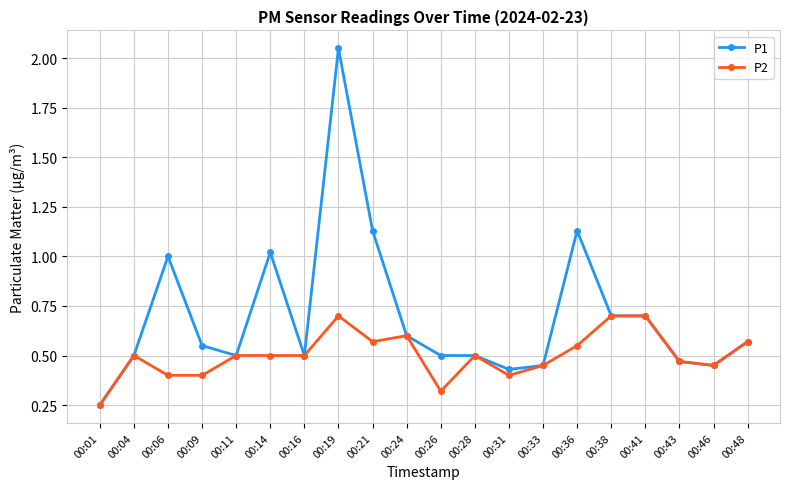

Does the chart display data point markers on the line(s)?

Yes